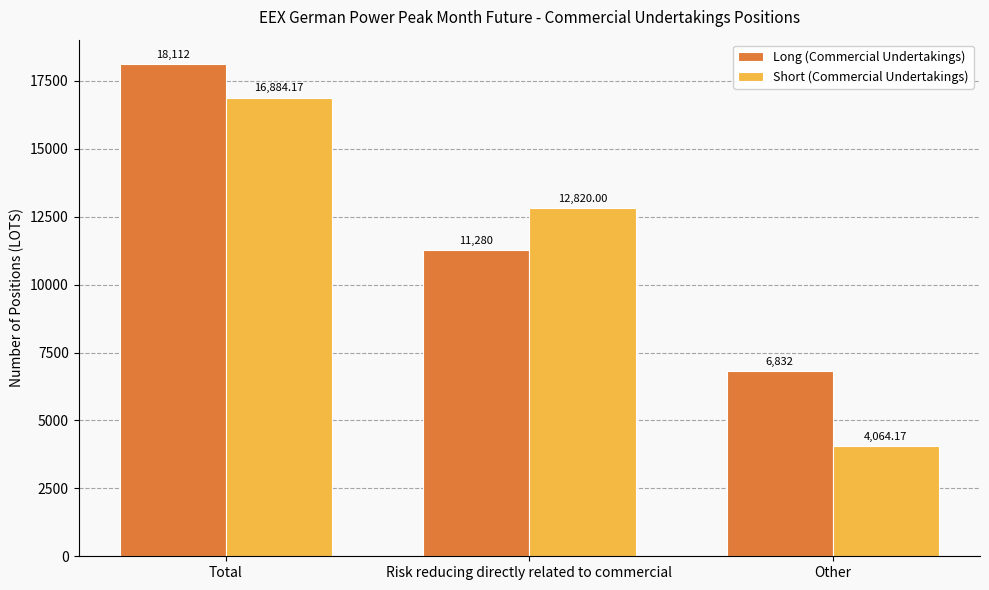

What position from the left is Other?

3